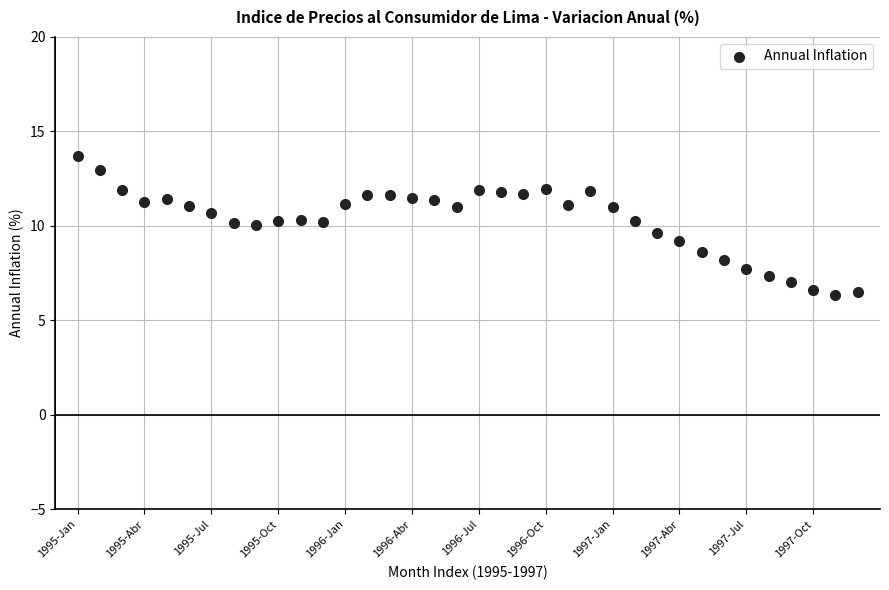

What is the range of Y values (max minus min)?

7.4